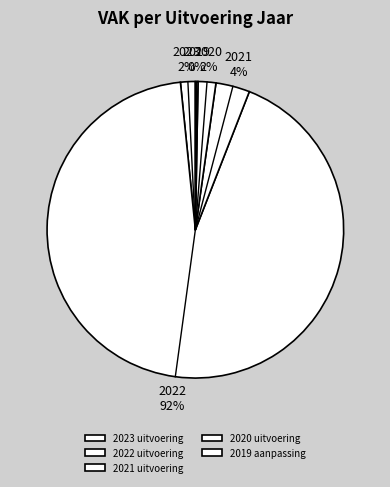

Does any single category account for the majority?

Yes